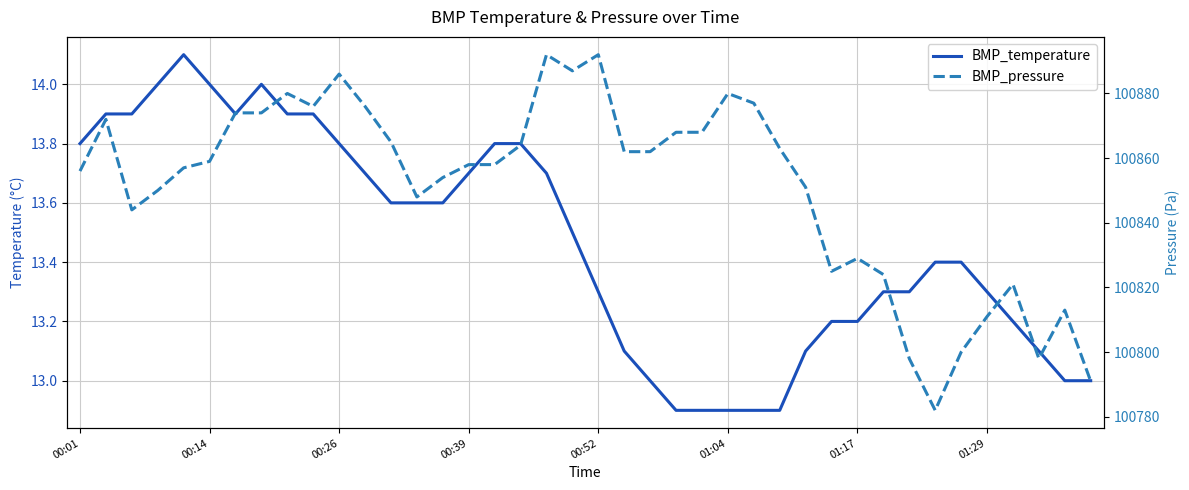

What is the sum of the BMP_pressure values at 29 and 39?

201616.0